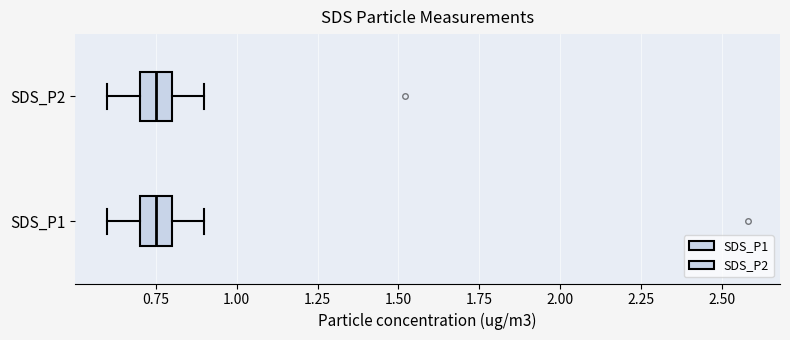

Reading bottom to top, transcribe this box plot: for each box, give where its median line is, the range the box spans, and where its two whiskers end, as read against the x-axis. The values are not printed on the chart, so give them approximately, as read against the axis.

SDS_P1: median 0.75, box 0.70 to 0.80, whiskers 0.60 to 0.90
SDS_P2: median 0.75, box 0.70 to 0.80, whiskers 0.60 to 0.90